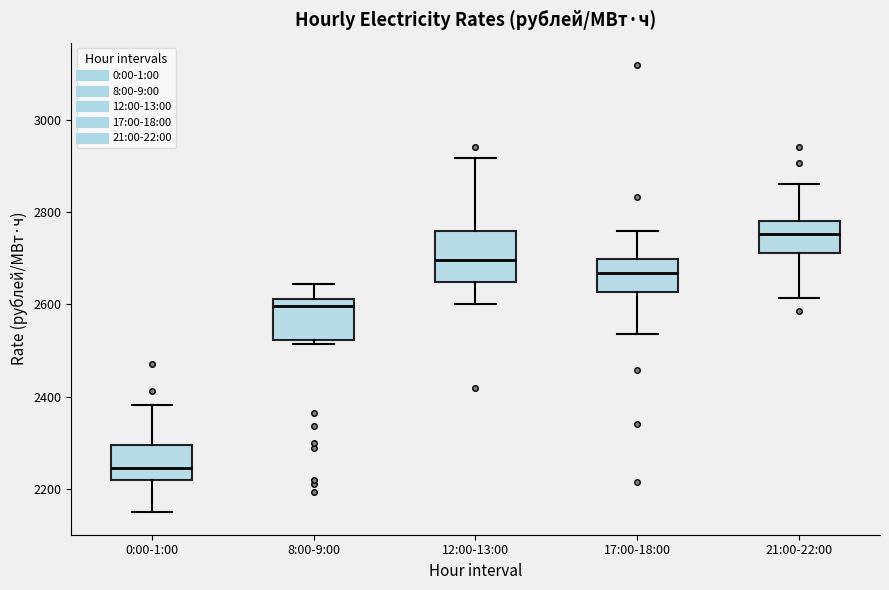

Which box is the tallest, from its lower edge to its upper edge?

12:00-13:00